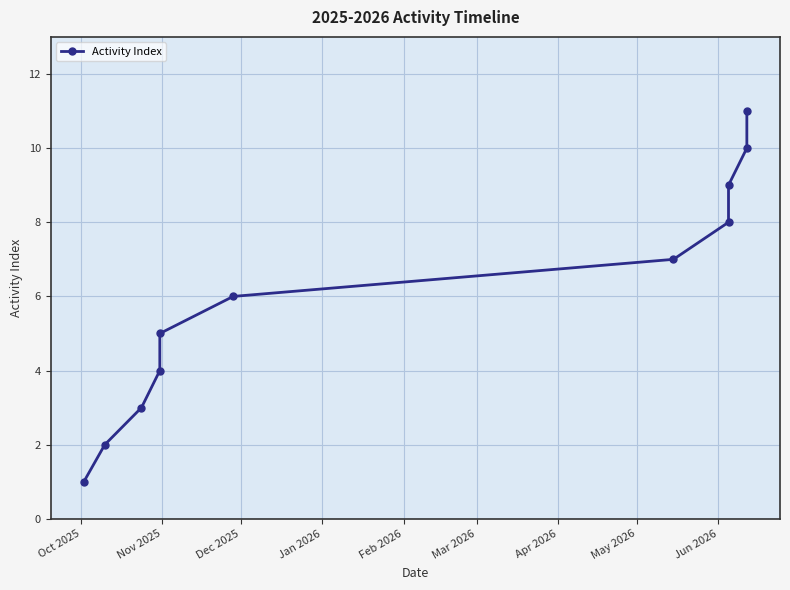

What position from the left is Jun 2026?

9